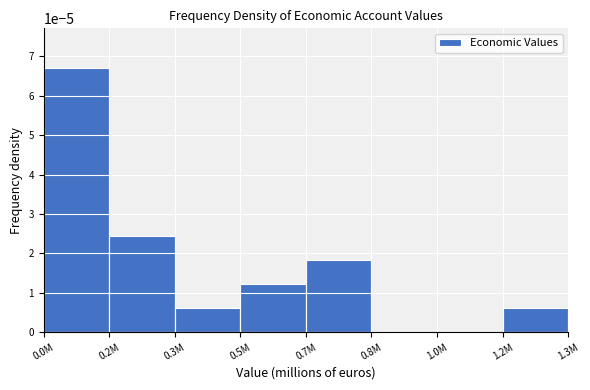

Is it true that the value at 0.8M is 0.0?

True